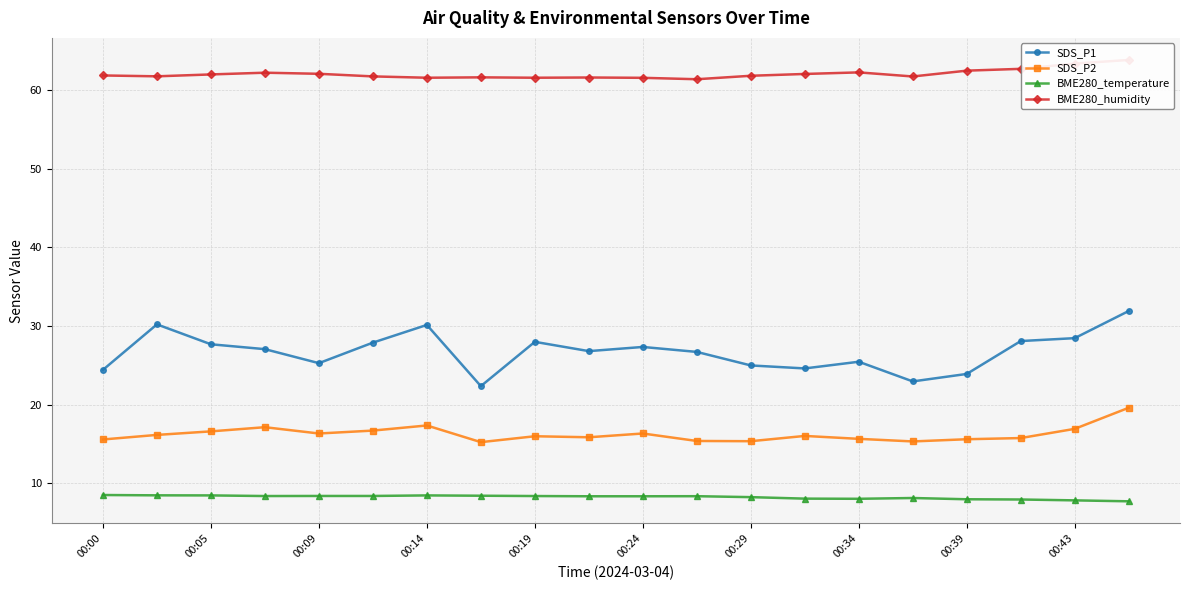

Is it true that SDS_P2 equals 9.2 at 00:19?

False